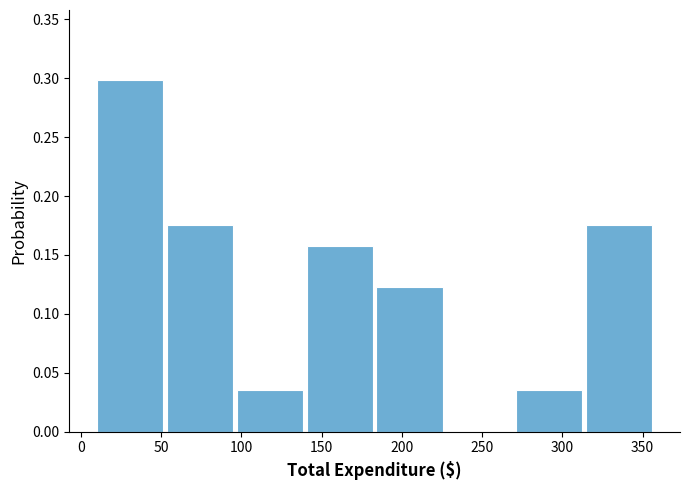

Reading left to right, transcribe this chart: for each bar, give the range it covers on the x-axis and its height. Neither the bar edges nor the heights are printed on the chart, so give them approximately, as read against the axes.

10 to 55: 0.300
55 to 95: 0.175
95 to 140: 0.035
140 to 185: 0.160
185 to 225: 0.125
225 to 270: 0
270 to 315: 0.035
315 to 355: 0.175